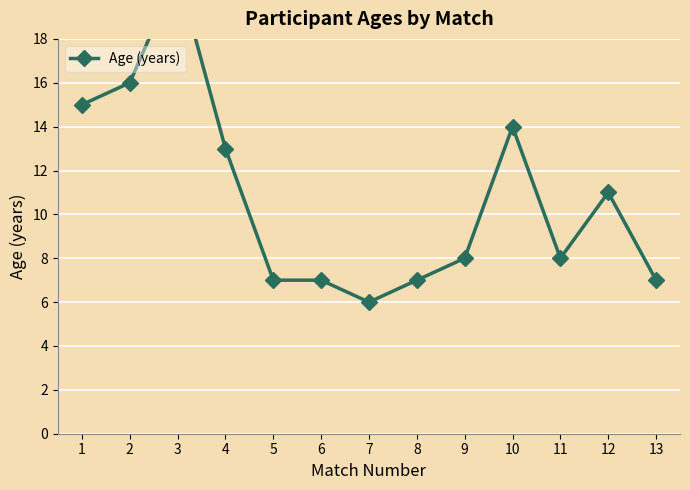

What is the difference between the maximum and minimum values?

15